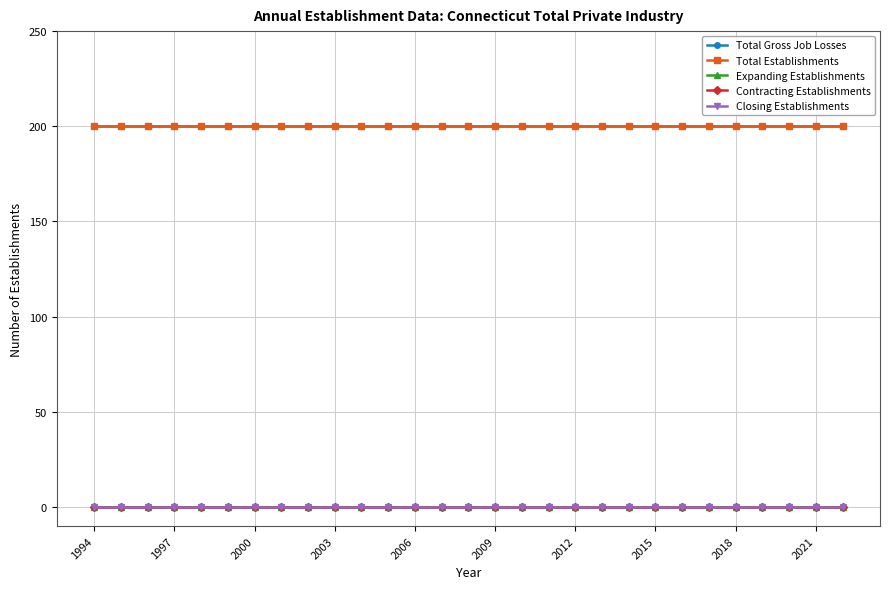

Does the chart have visible grid lines?

Yes